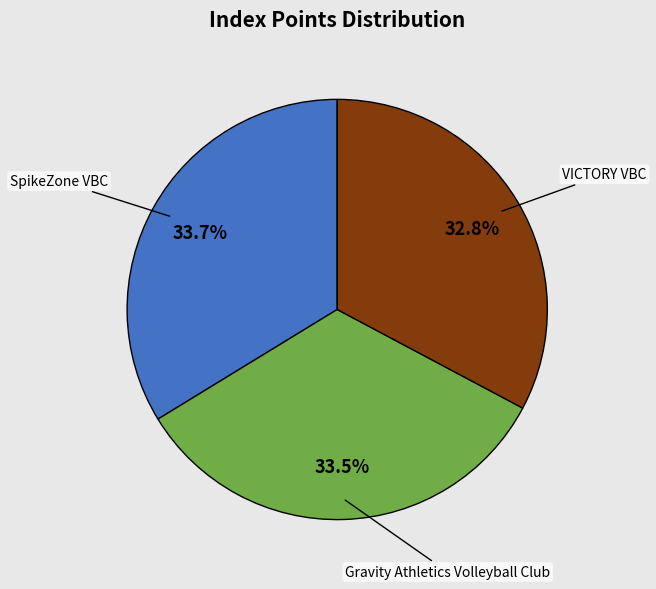

Is there a majority slice in this chart?

No